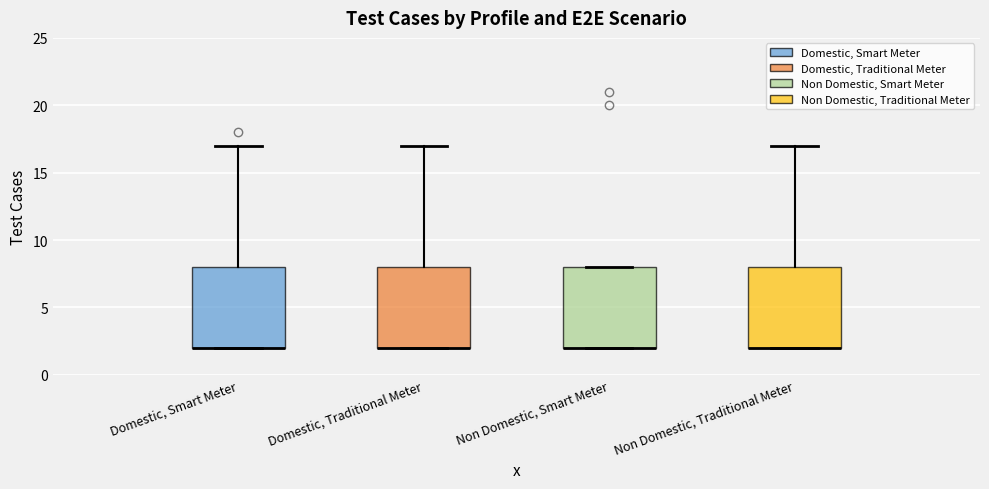

Where does the upper whisker of the box for Non Domestic, Traditional Meter end on the y-axis? The values are not printed on the chart, so give them approximately, as read against the axis.

17